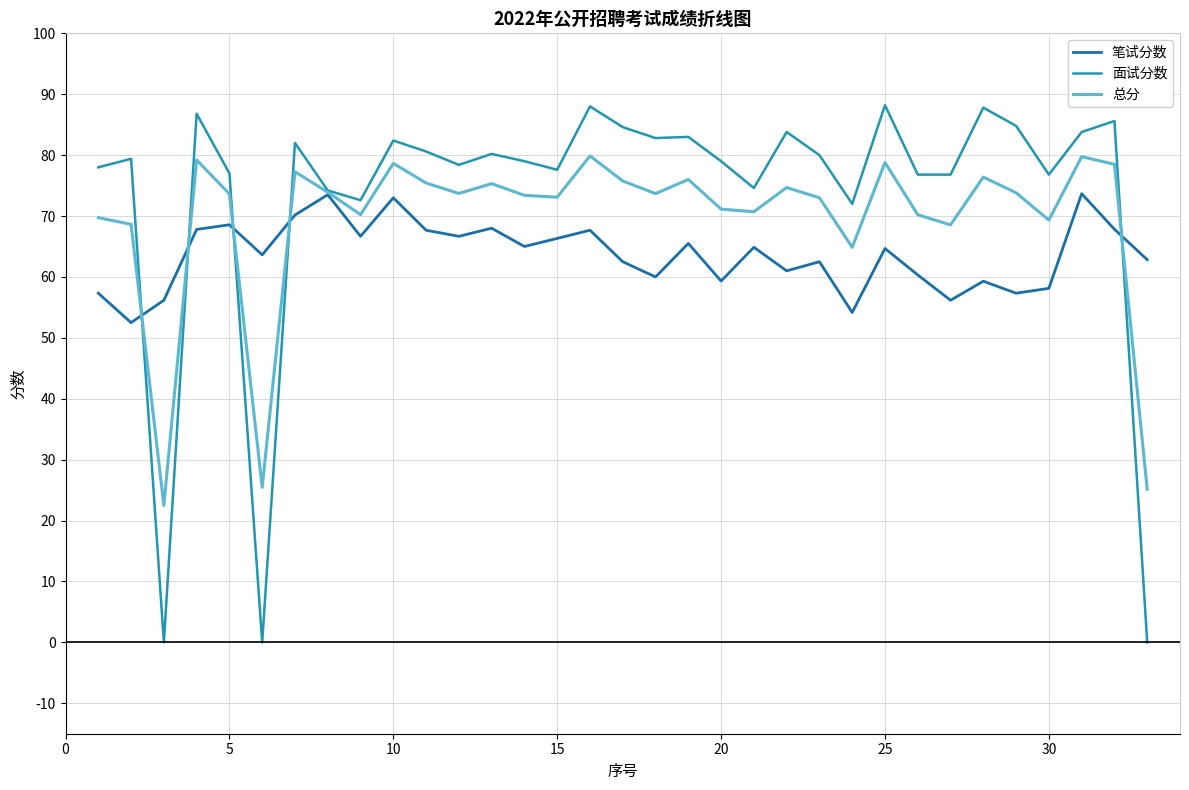

What is the maximum value shown in the chart?

88.2